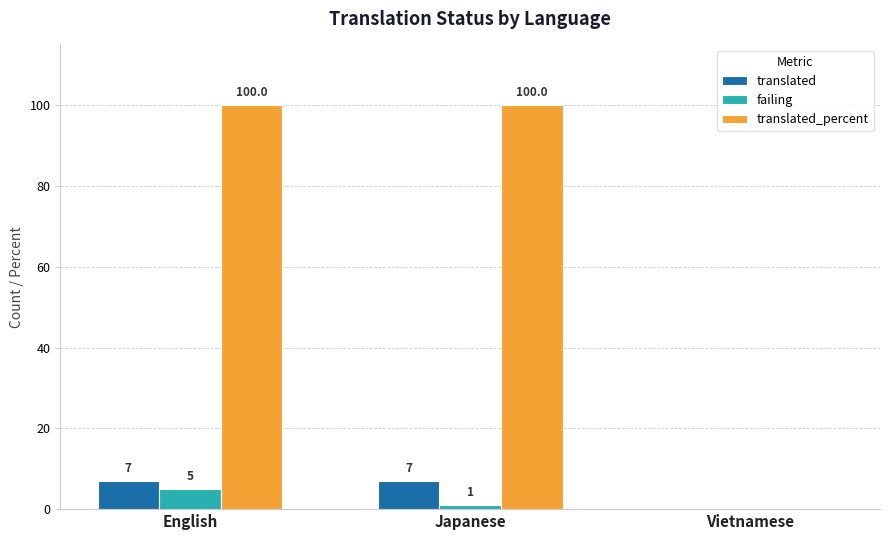

What is the maximum value shown in the chart?

100